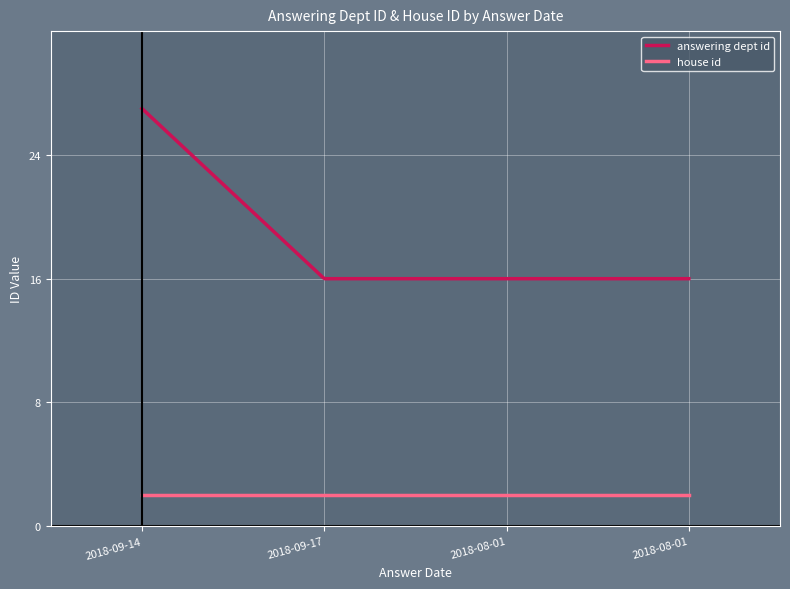

What are all the series names shown in the legend?

answering dept id, house id